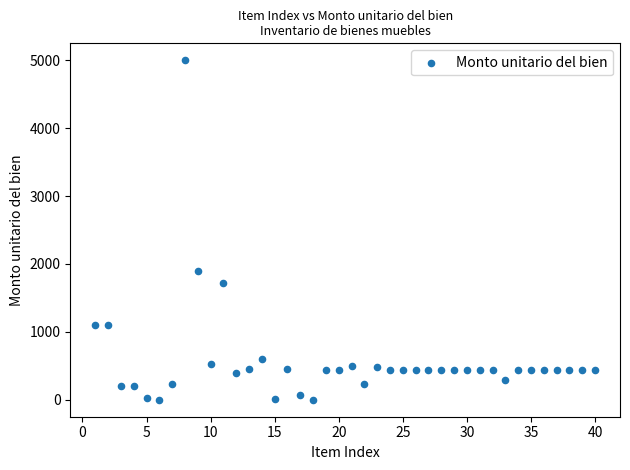

What Y value in the scatter plot is closest to 2500?

1895.7